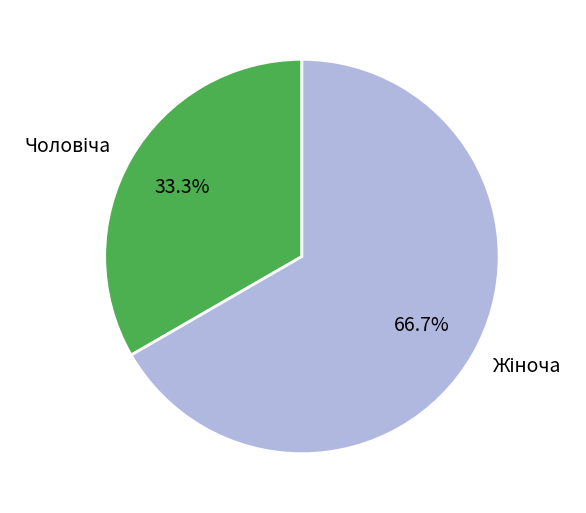

Is there any slice that represents more than half of the pie?

Yes